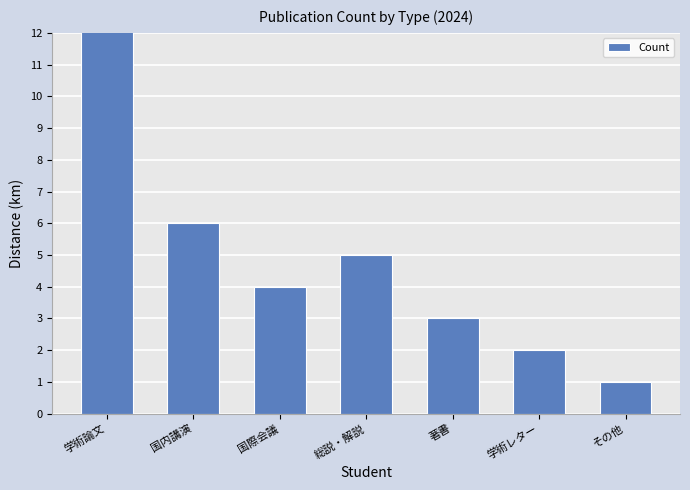

What is the approximate value at 学術論文?

22